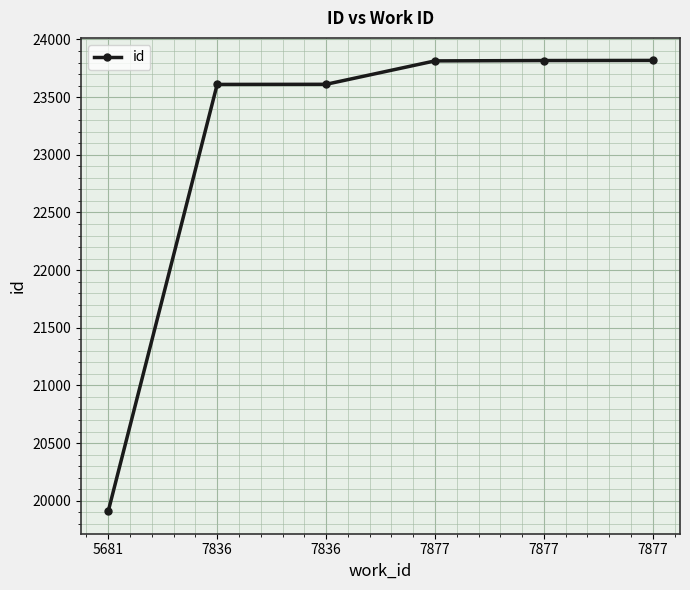

Reading right to left, list all the values displayed in this chart.

7877=23818	7877=23817	7877=23814	7836=23611	7836=23610	5681=19910